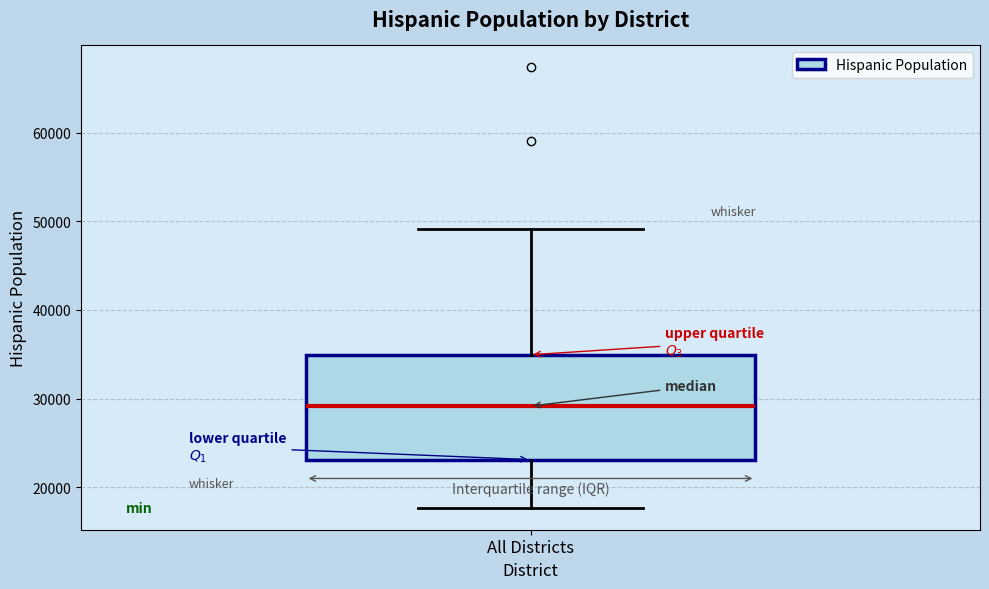

Where is the lower edge of the box for All Districts on the y-axis? The values are not printed on the chart, so give them approximately, as read against the axis.

23000